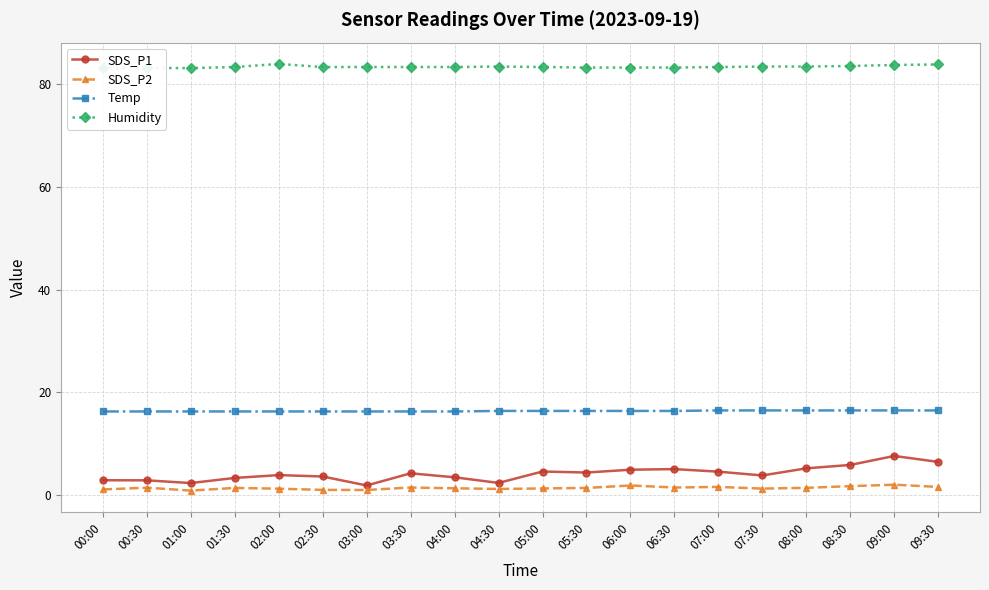

True or false: SDS_P1 has more than 2 points higher than both neighbors.

True